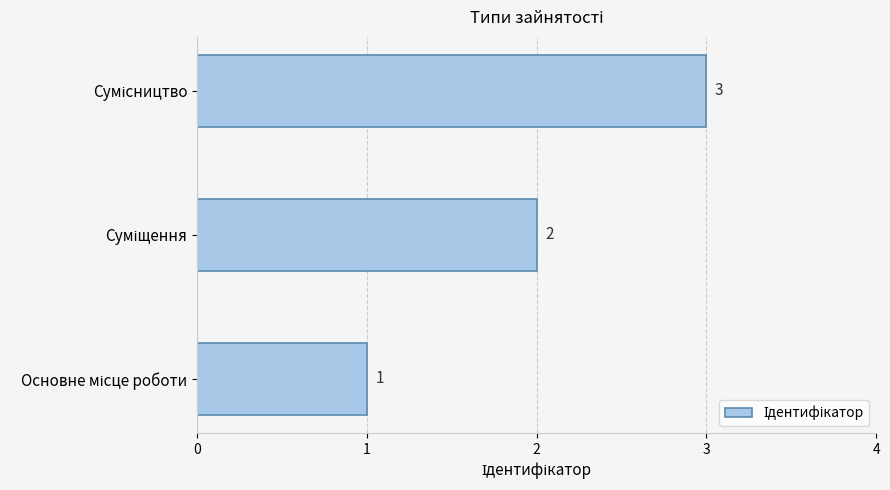

How many data points are less than 2?

1